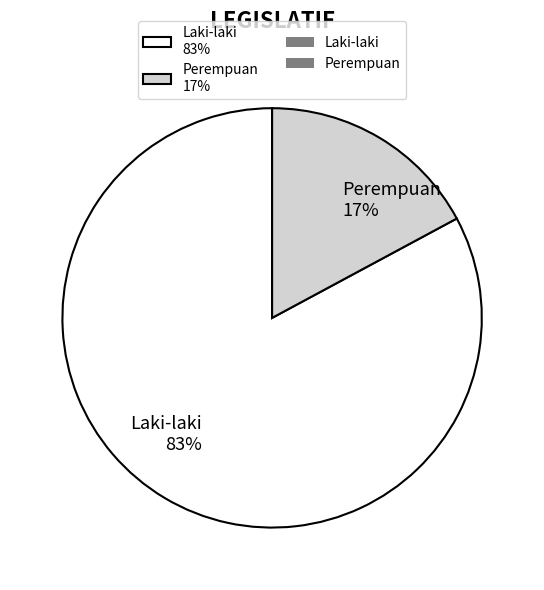

Is the sum of Perempuan 17% and Laki-laki 83% greater than half?

Yes